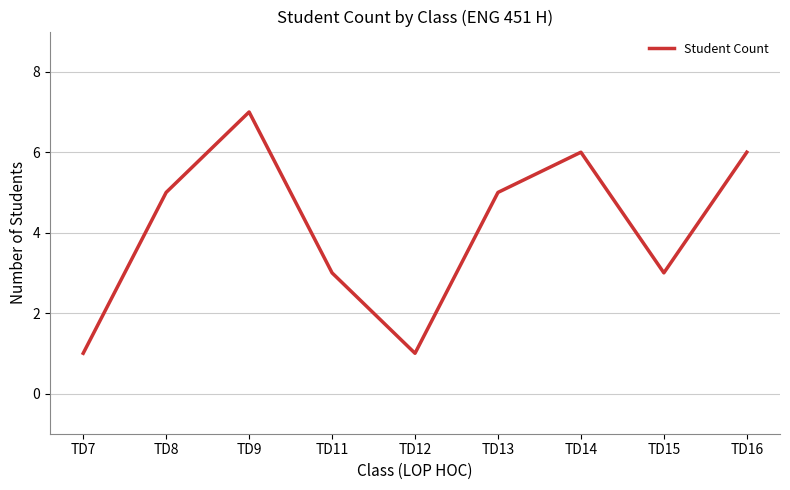

Reading right to left, what are all the values shown in this chart?

TD16=6	TD15=3	TD14=6	TD13=5	TD12=1	TD11=3	TD9=7	TD8=5	TD7=1